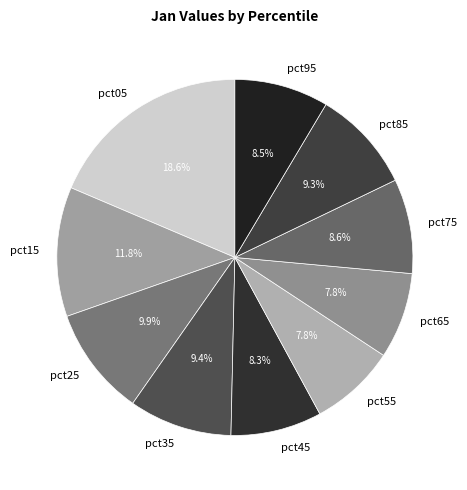

To the nearest percent, what is the average slice percentage?

10%